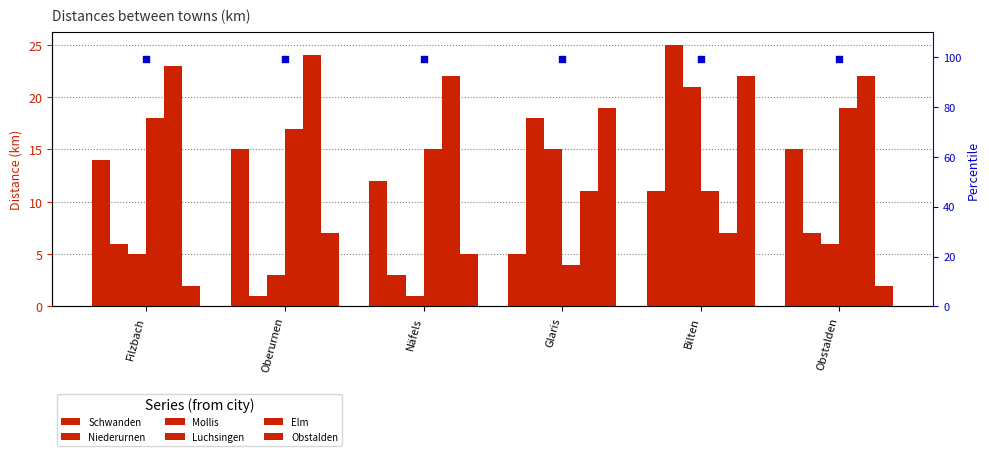

Which series has the largest Y range (max minus min)?

Niederurnen